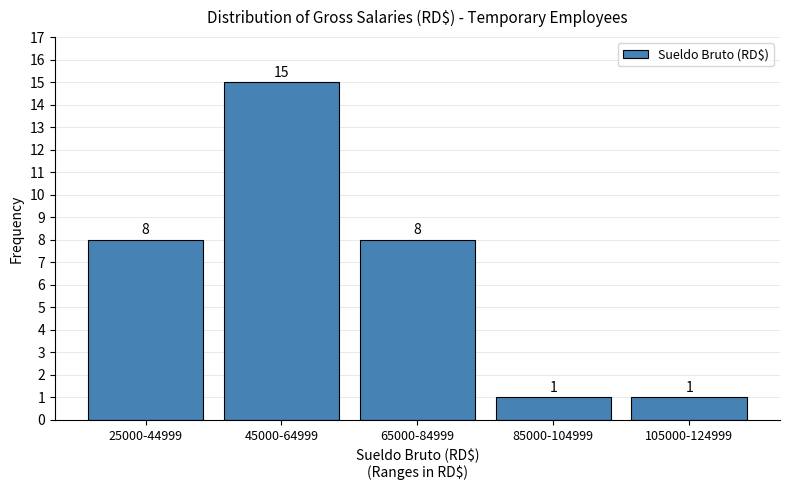

Reading right to left, what are all the values shown in this chart?

105000-124999=1	85000-104999=1	65000-84999=8	45000-64999=15	25000-44999=8